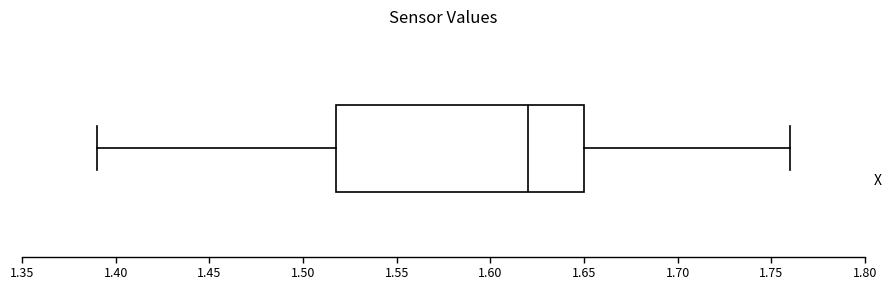

Read this box plot against the x-axis: the position of the median line, the range covered by the box, and the ends of both whiskers. The values are not printed on the chart, so give them approximately, as read against the axis.

median 1.62, box 1.52 to 1.65, whiskers 1.39 to 1.76